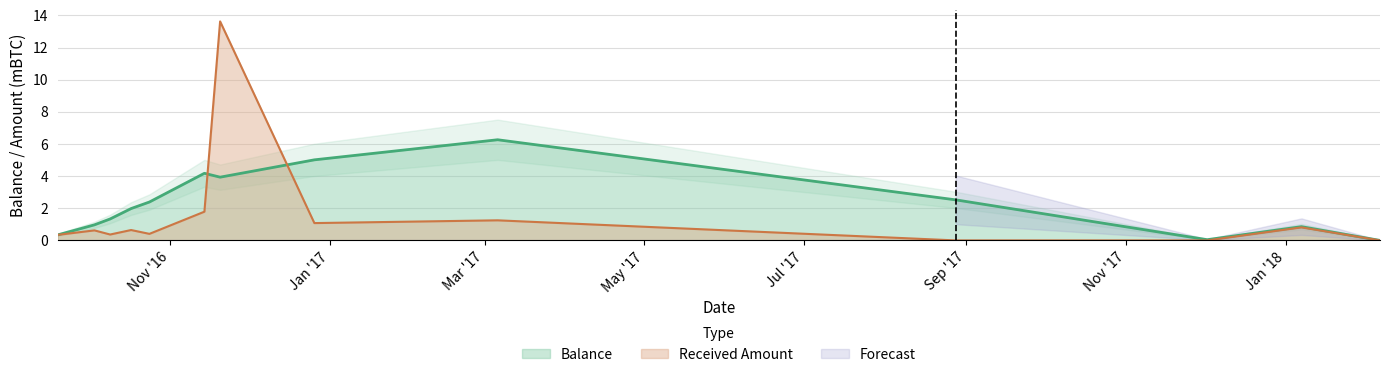

Reading left to right, what are all the values shown in this chart?

balance: 0.3	1.0	1.3	2.0	2.4	4.2	3.9	5.0	6.3	2.5	0.0	0.9	0.0
received_amount: 0.3	0.6	0.4	0.6	0.4	1.8	13.6	1.1	1.2	0.0	0.0	0.8	0.0